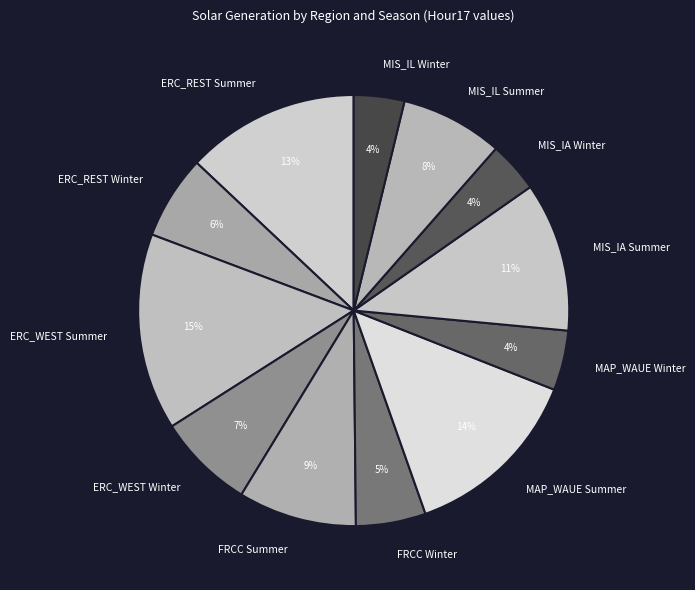

To the nearest percent, what portion does ERC_WEST Winter represent?

7%